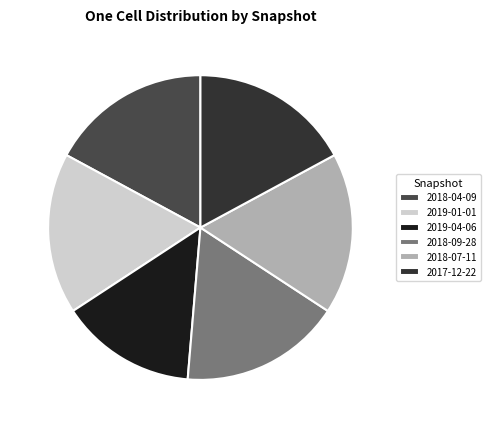

To the nearest percent, what is the combined percentage of 2019-01-01 and 2018-04-09?

34%